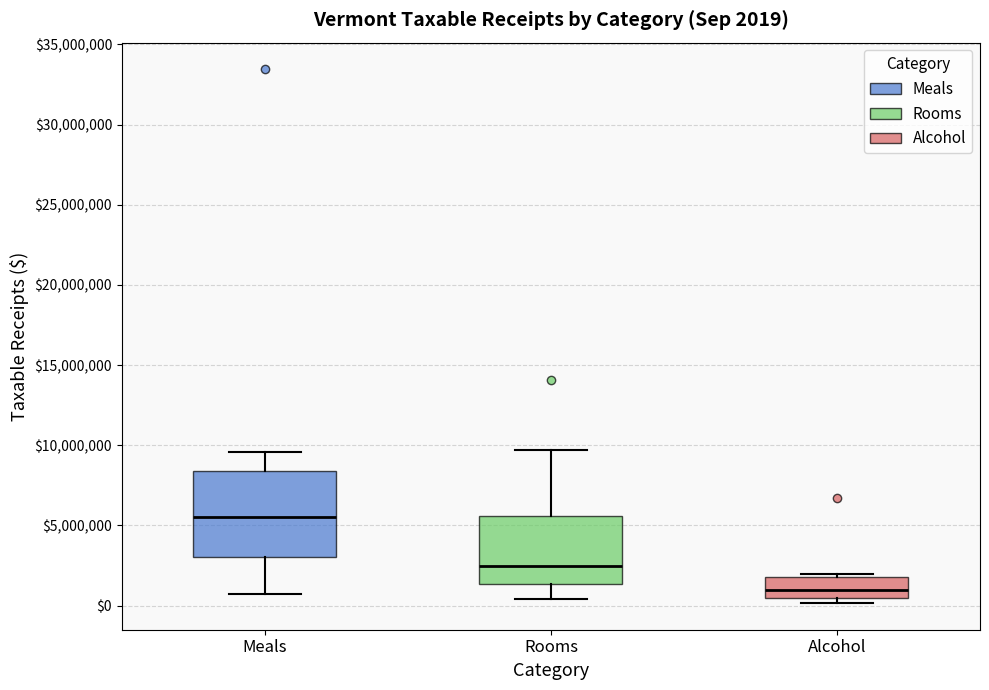

Which box has the lowest median line?

Alcohol